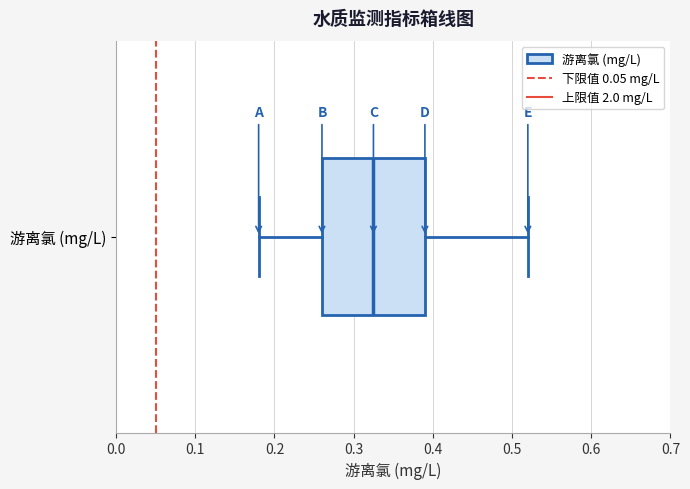

Where does the left whisker of the box for 游离氯 (mg/L) end on the x-axis? The values are not printed on the chart, so give them approximately, as read against the axis.

0.18